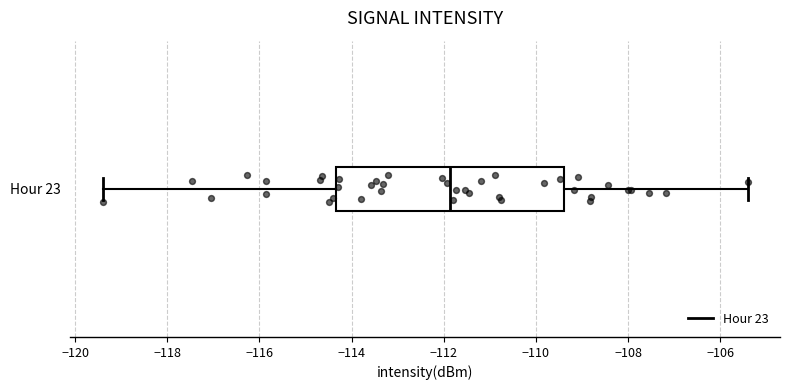

Where does the right whisker of the box for Hour 23 end on the x-axis? The values are not printed on the chart, so give them approximately, as read against the axis.

-105.4